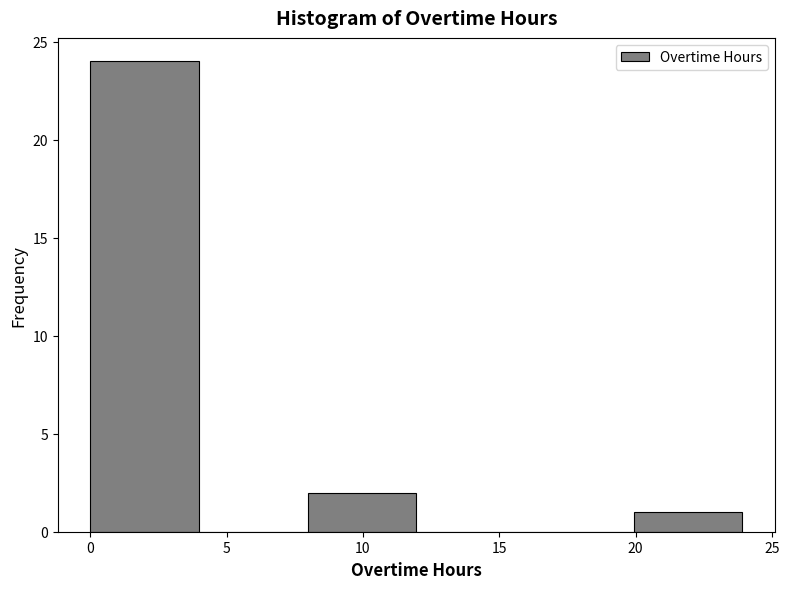

How tall is the bar that spans 0 to 4 on the x-axis? Neither the bar edges nor the heights are printed on the chart, so give them approximately, as read against the axes.

24